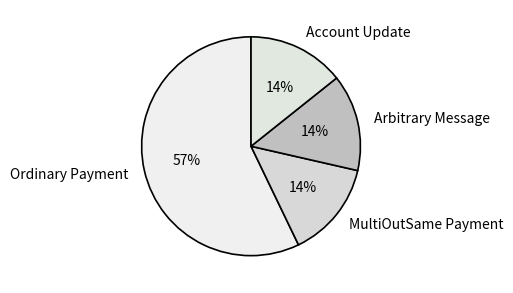

Do Account Update and MultiOutSame Payment together represent more than half of the pie?

No